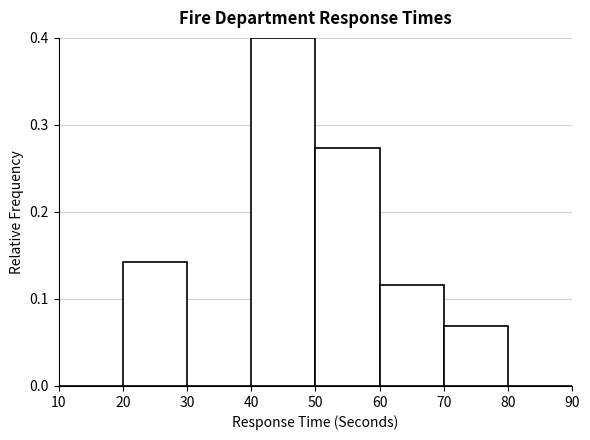

Over which range of the x-axis is the bar tallest?

40 to 50